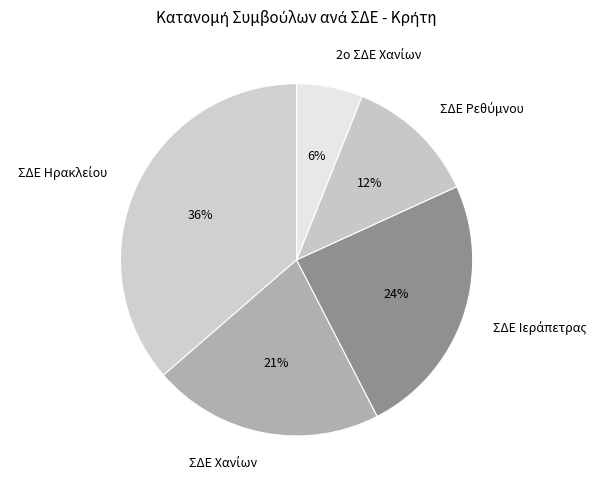

How many segments does this pie chart have?

5